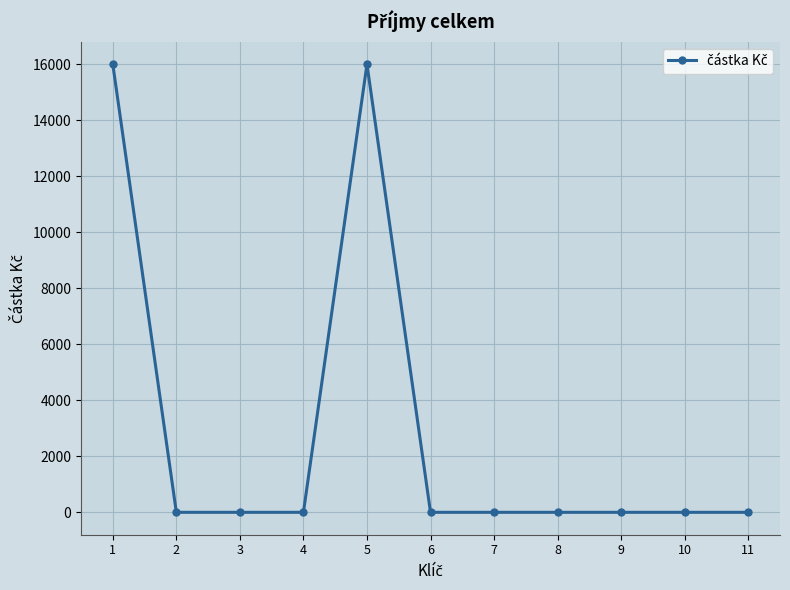

How many lines are shown in the chart?

1